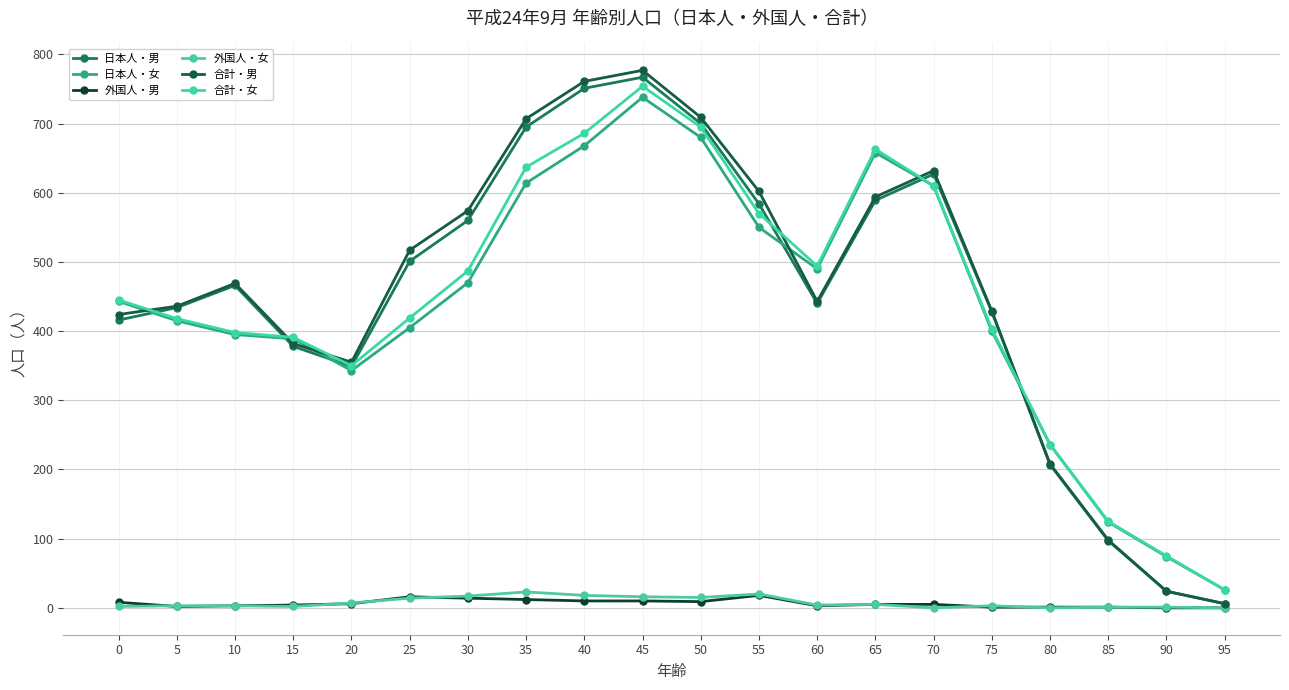

Does the chart have visible grid lines?

Yes